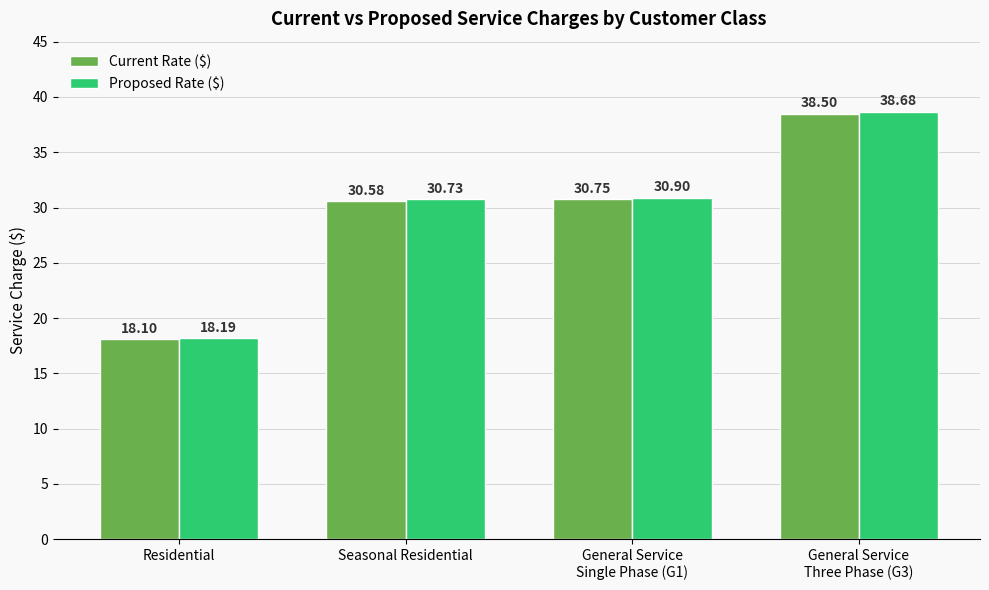

Which series has the largest range (max minus min)?

Proposed Rate ($)